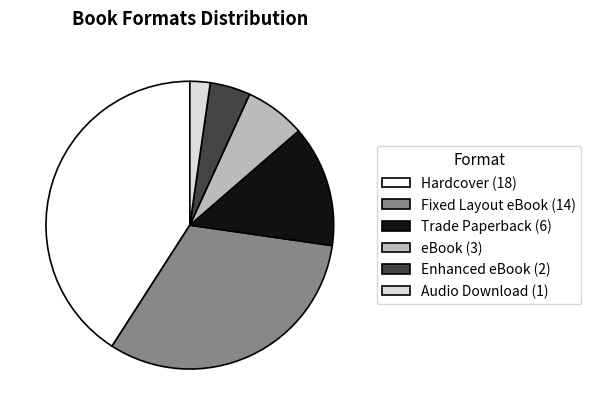

Do eBook and Hardcover together represent more than half of the pie?

No